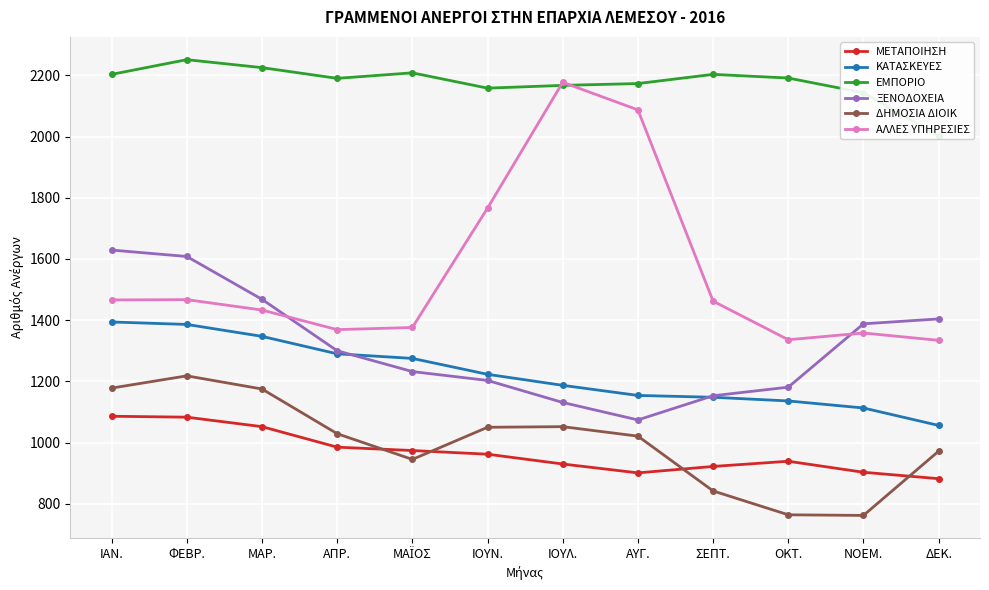

Between which two adjacent categories do ΞΕΝΟΔΟΧΕΙΑ and ΑΛΛΕΣ ΥΠΗΡΕΣΙΕΣ first intersect?

ΜΑΡ. and ΑΠΡ.